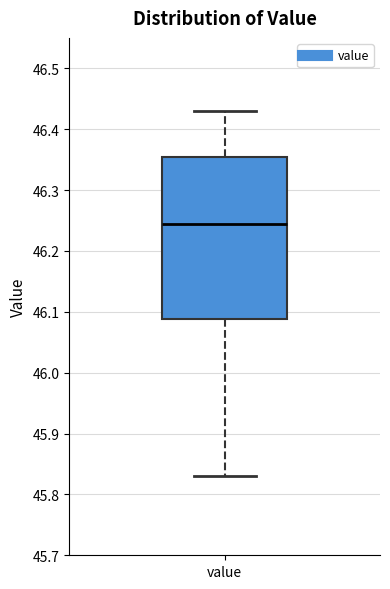

Transcribe this box plot: give where the median line is, the range the box spans, and where the two whiskers end, as read against the y-axis. The values are not printed on the chart, so give them approximately, as read against the axis.

median 46.25, box 46.09 to 46.36, whiskers 45.83 to 46.43